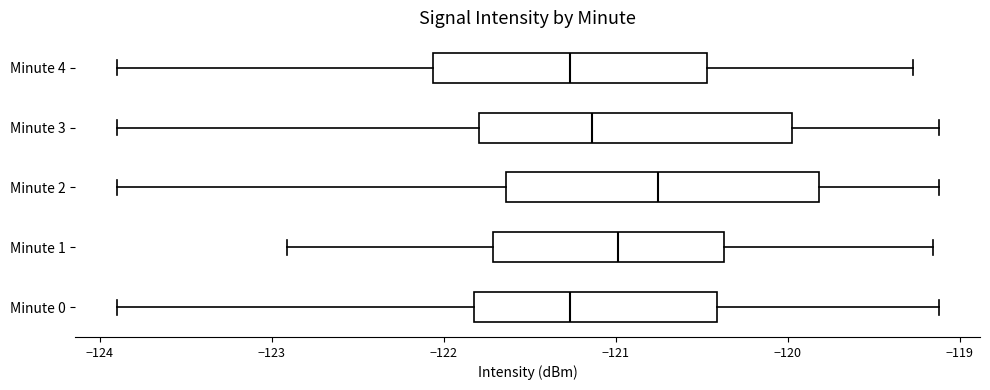

Which box has the furthest to the right median line?

Minute 2